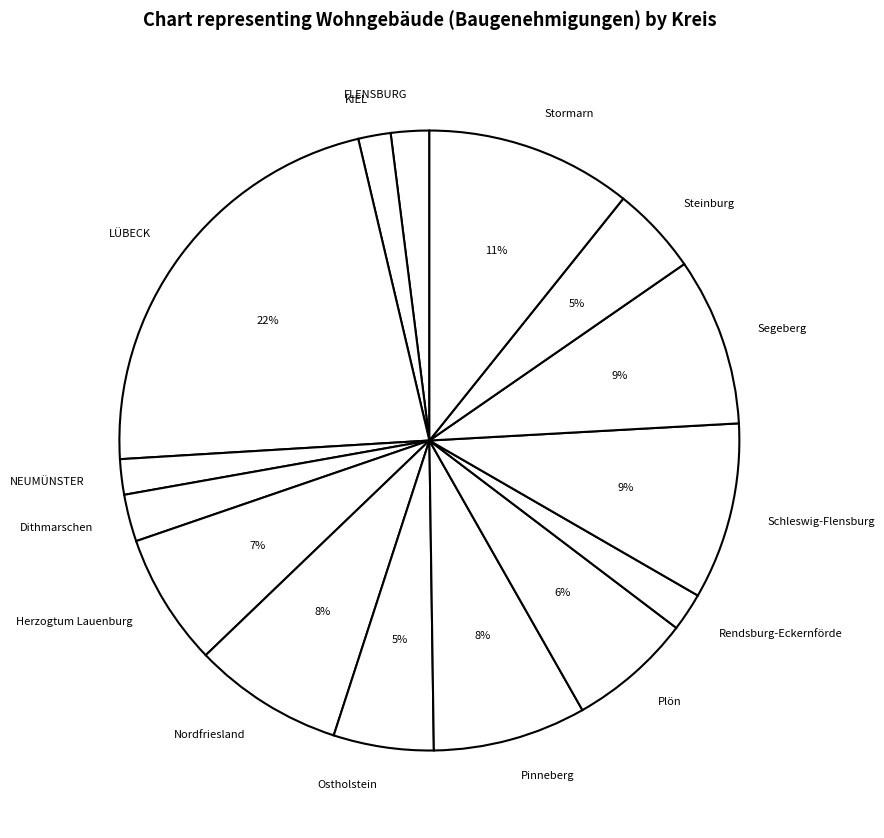

What percentage is the Plön slice, to the nearest percent?

6%